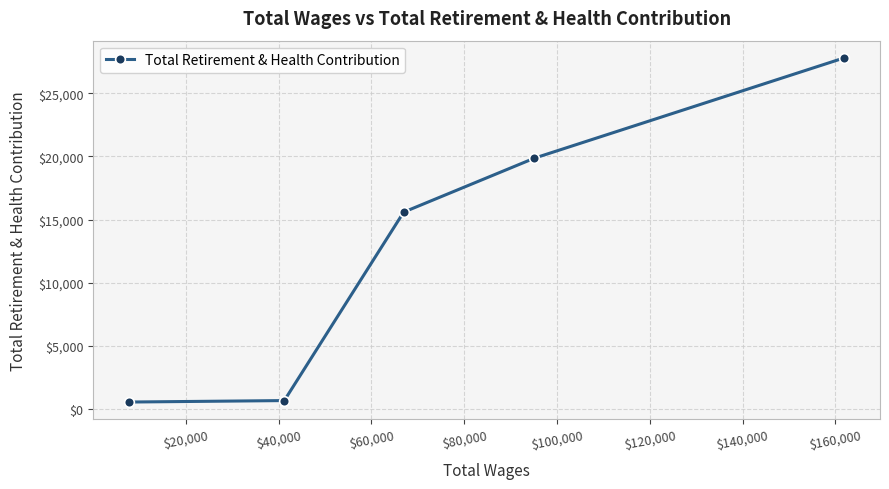

What is the average value?

12894